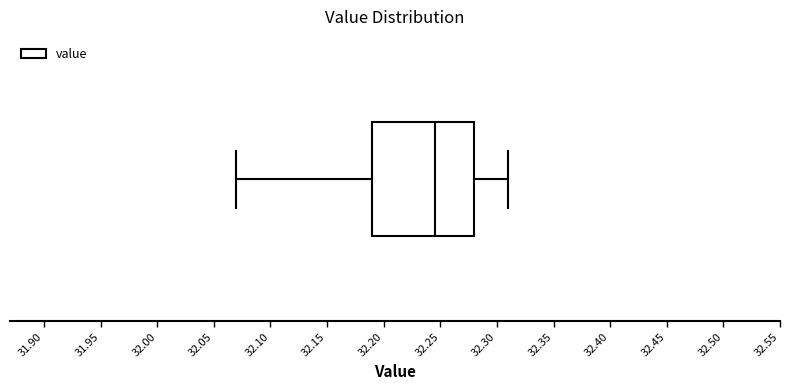

Transcribe this box plot: give where the median line is, the range the box spans, and where the two whiskers end, as read against the x-axis. The values are not printed on the chart, so give them approximately, as read against the axis.

median 32.245, box 32.190 to 32.280, whiskers 32.070 to 32.310